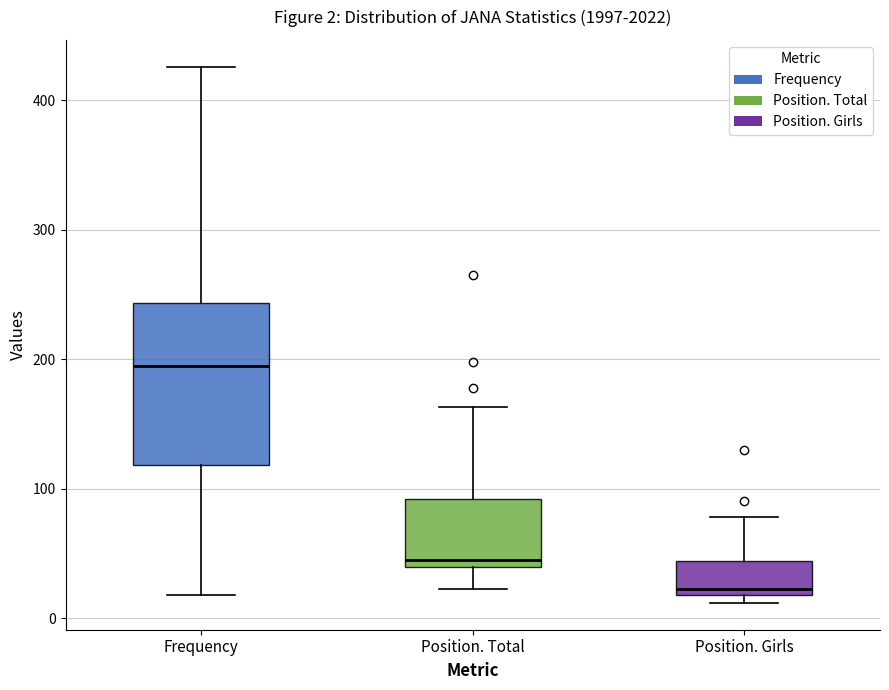

Which box has the lowest median line?

Position. Girls